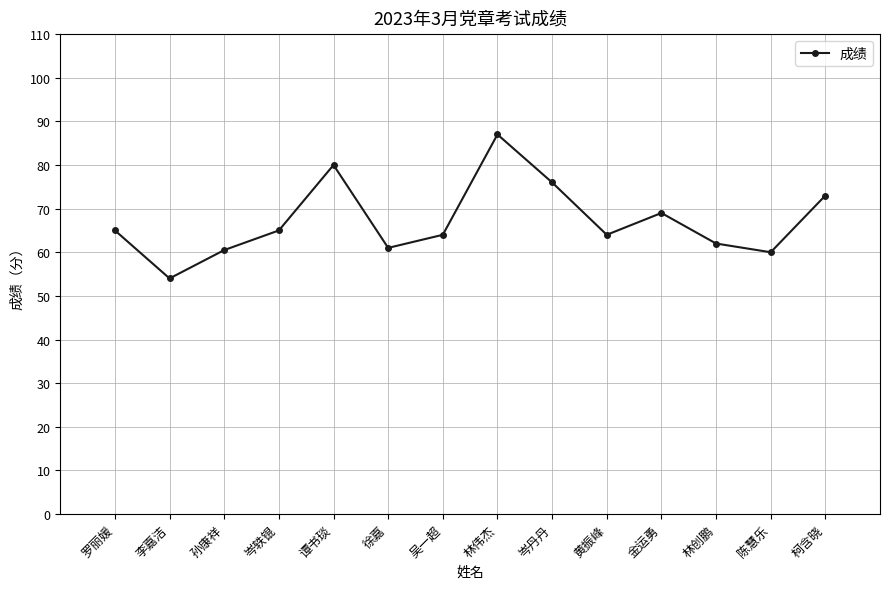

Is it true that the value at 柯含晓 is 73.0?

True